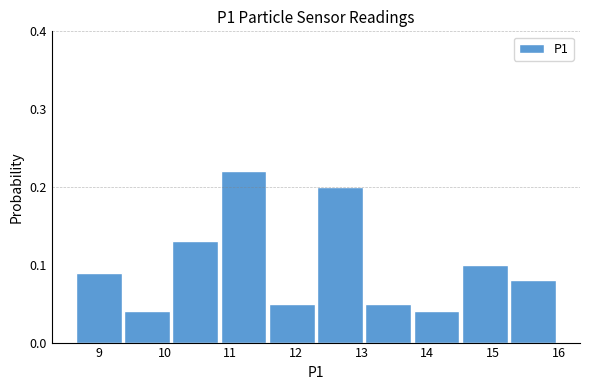

Reading left to right, list every bar in this chart as the range it spans on the x-axis followed by its height. Neither the bar edges nor the heights are printed on the chart, so give them approximately, as read against the axes.

8.6 to 9.4: 0.09
9.4 to 10.1: 0.04
10.1 to 10.8: 0.13
10.8 to 11.6: 0.22
11.6 to 12.3: 0.05
12.3 to 13.0: 0.20
13.0 to 13.8: 0.05
13.8 to 14.5: 0.04
14.5 to 15.2: 0.10
15.2 to 16.0: 0.08